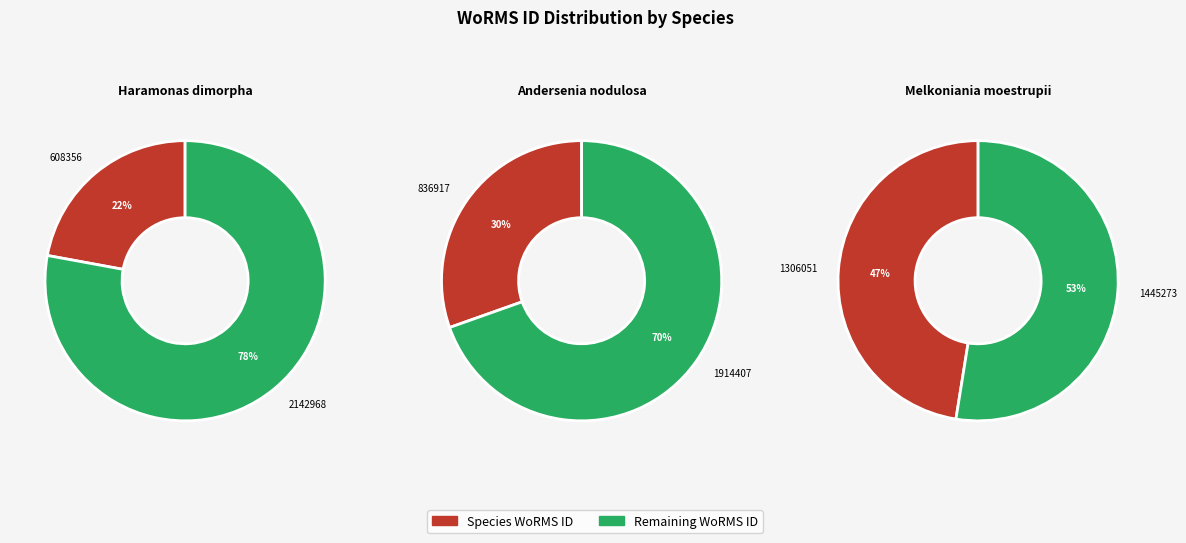

Is it true that Andersenia nodulosa (RCC4632) is 40% of the pie?

False